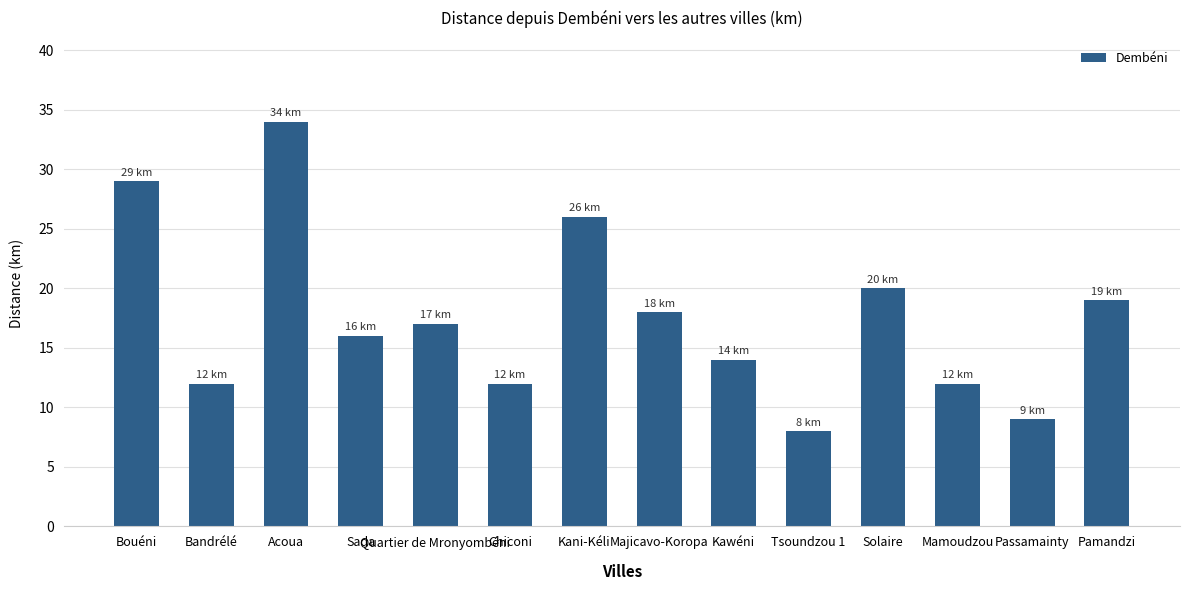

What is the difference between the maximum and minimum values?

26